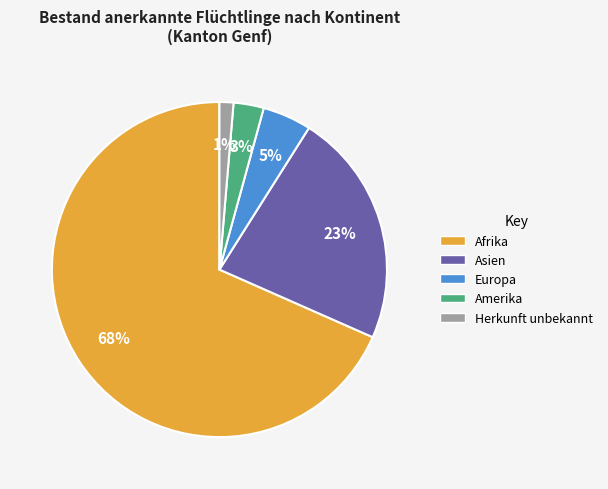

Is there a majority slice in this chart?

Yes